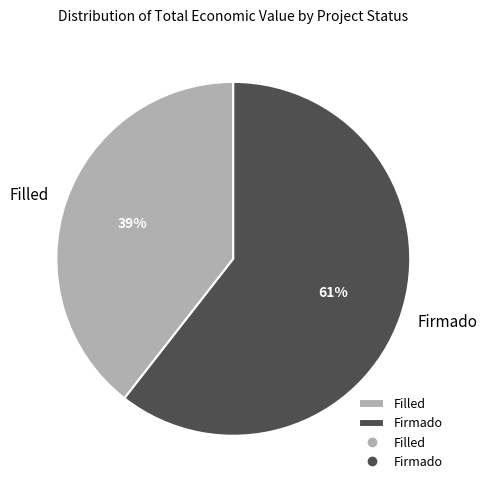

What is the majority slice?

Firmado